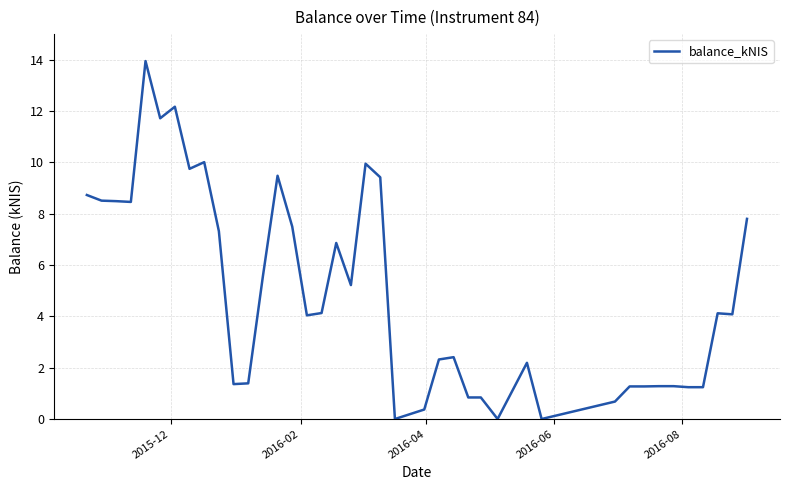

What is the average value?

4.9